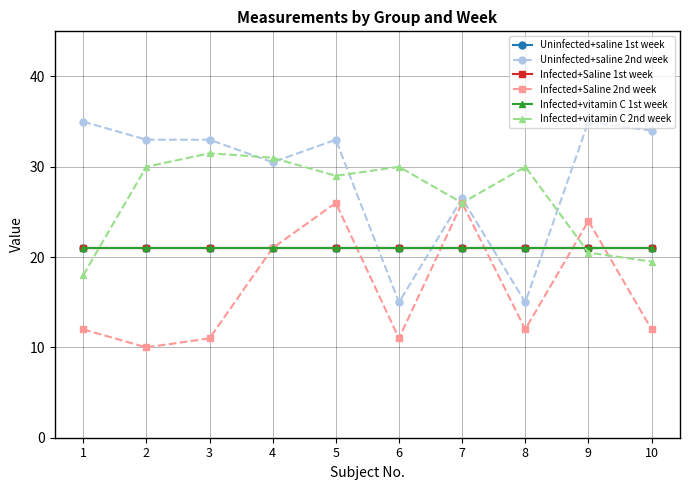

In Uninfected+saline 2nd week, how many points are higher than both neighbors (excluding endpoints)?

3